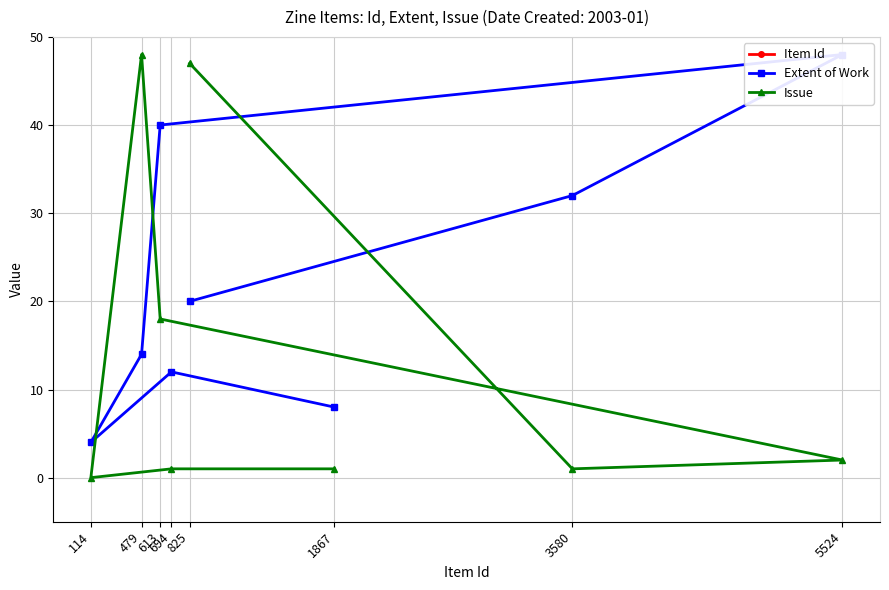

Where is the first local minimum for Item Id?

114